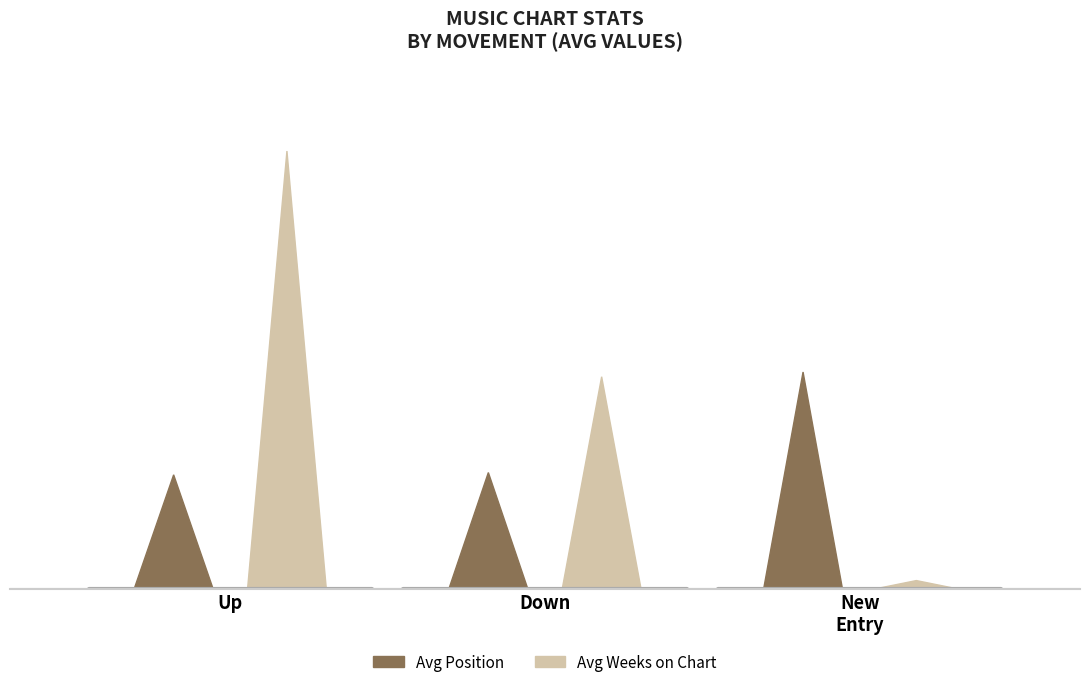

What is the difference between the maximum and minimum values in the Avg Weeks on Chart series?

111.0